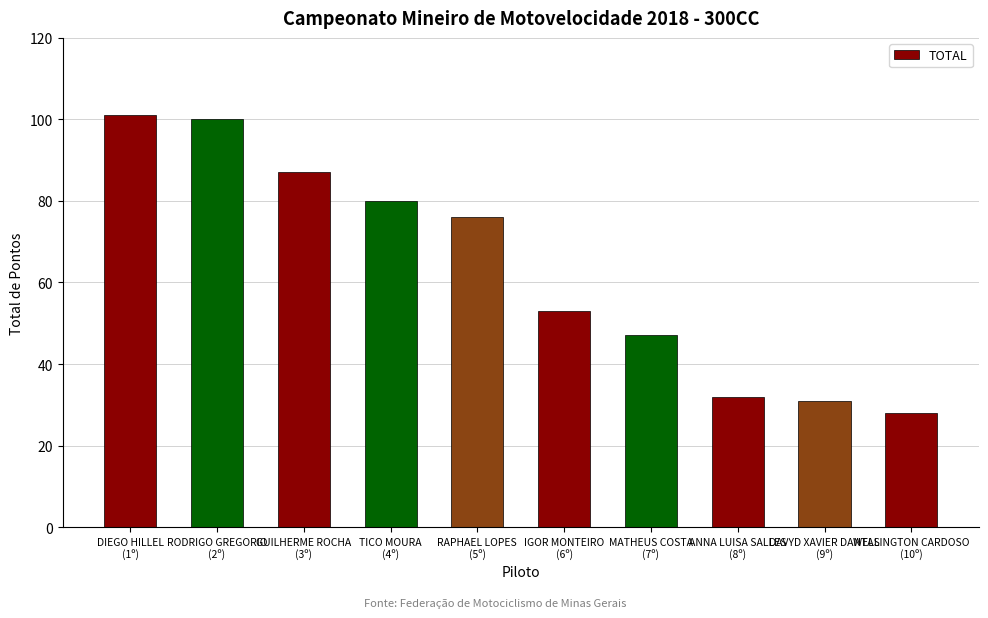

How many distinct data groups are displayed?

1